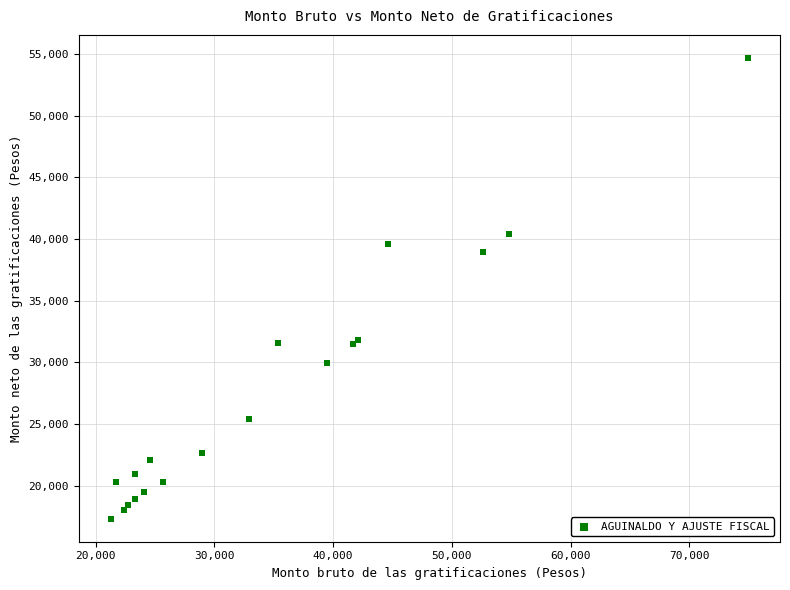

What Y value in the scatter plot is closest to 36007?

38949.7